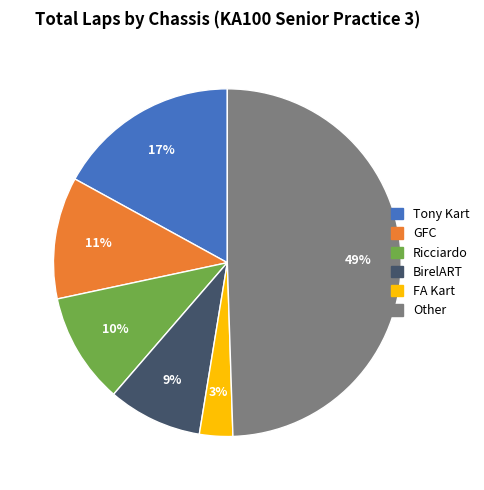

How many segments does this pie chart have?

6